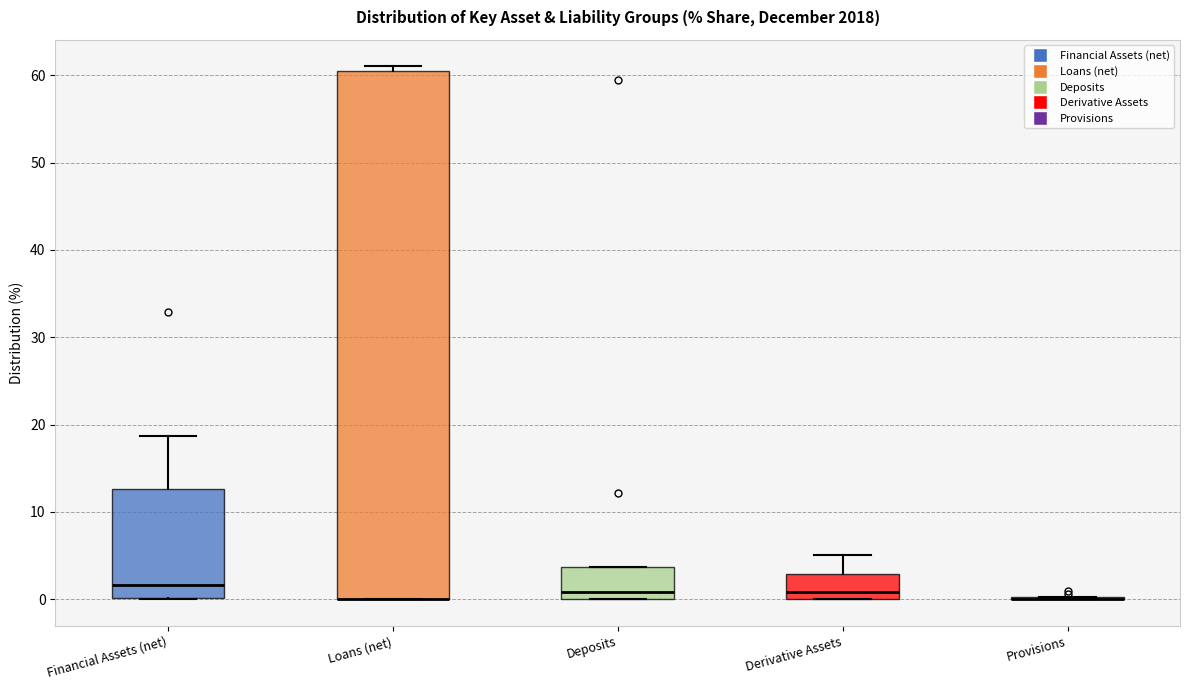

Comparing the boxes themselves (not the whiskers), which one is the tallest?

Loans (net)